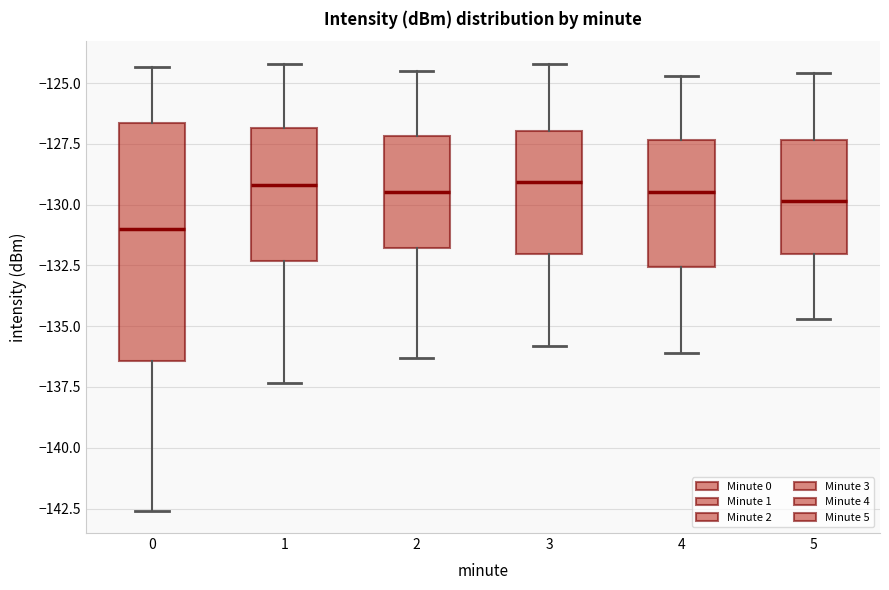

Comparing the boxes themselves (not the whiskers), which one is the tallest?

0